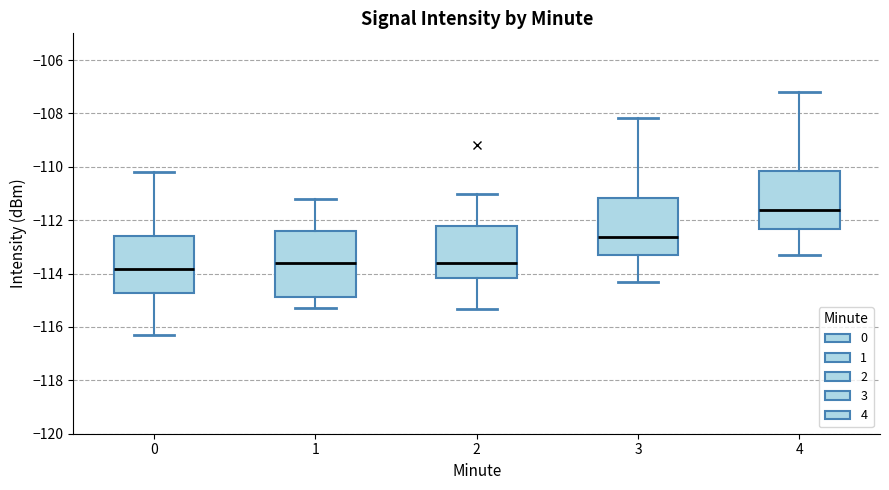

Reading left to right, read every box against the y-axis: the position of its median line, the range the box covers, and the ends of its whiskers. The values are not printed on the chart, so give them approximately, as read against the axis.

0: median -113.8, box -114.8 to -112.6, whiskers -116.4 to -110.2
1: median -113.6, box -114.8 to -112.4, whiskers -115.4 to -111.2
2: median -113.6, box -114.2 to -112.2, whiskers -115.4 to -111.0
3: median -112.6, box -113.4 to -111.2, whiskers -114.4 to -108.2
4: median -111.6, box -112.4 to -110.2, whiskers -113.4 to -107.2